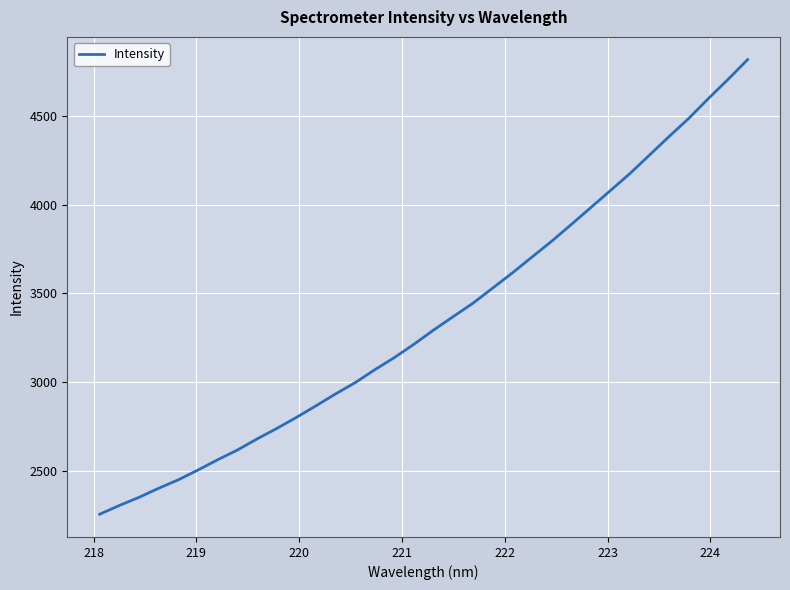

What is the smallest value displayed?

2254.7